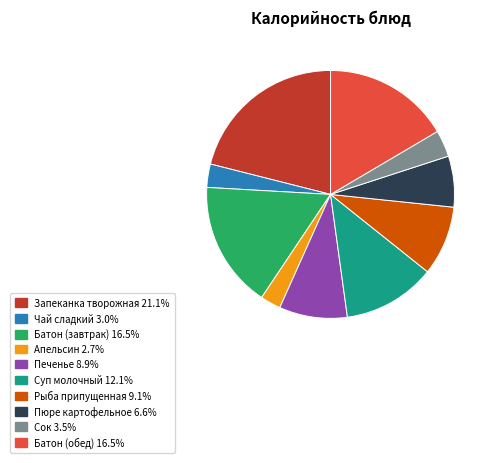

Between Батон (завтрак) and Пюре картофельное, which is larger?

Батон (завтрак)